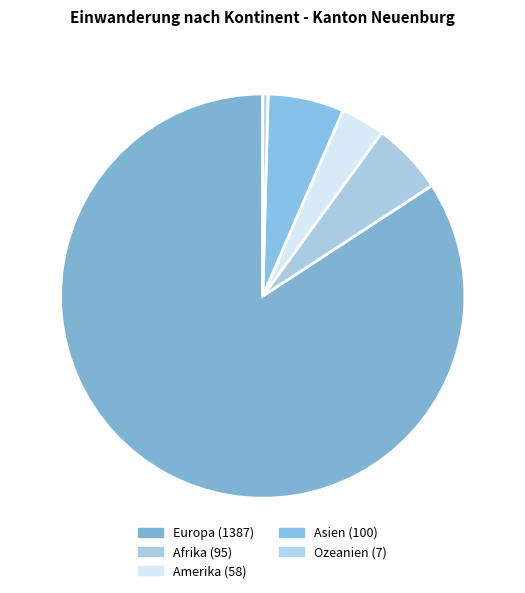

True or false: Europa accounts for 75% of the total.

False